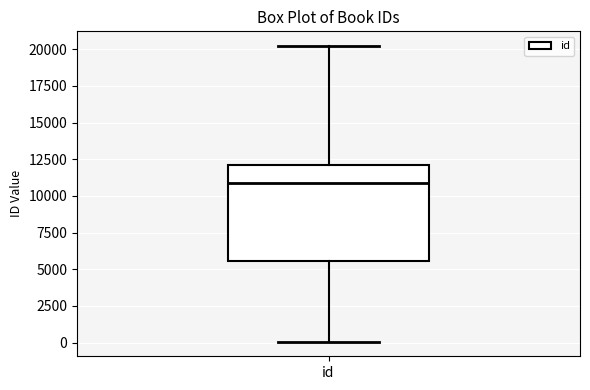

Read this box plot against the y-axis: the position of the median line, the range covered by the box, and the ends of both whiskers. The values are not printed on the chart, so give them approximately, as read against the axis.

median 11000, box 5500 to 12000, whiskers 0 to 20000